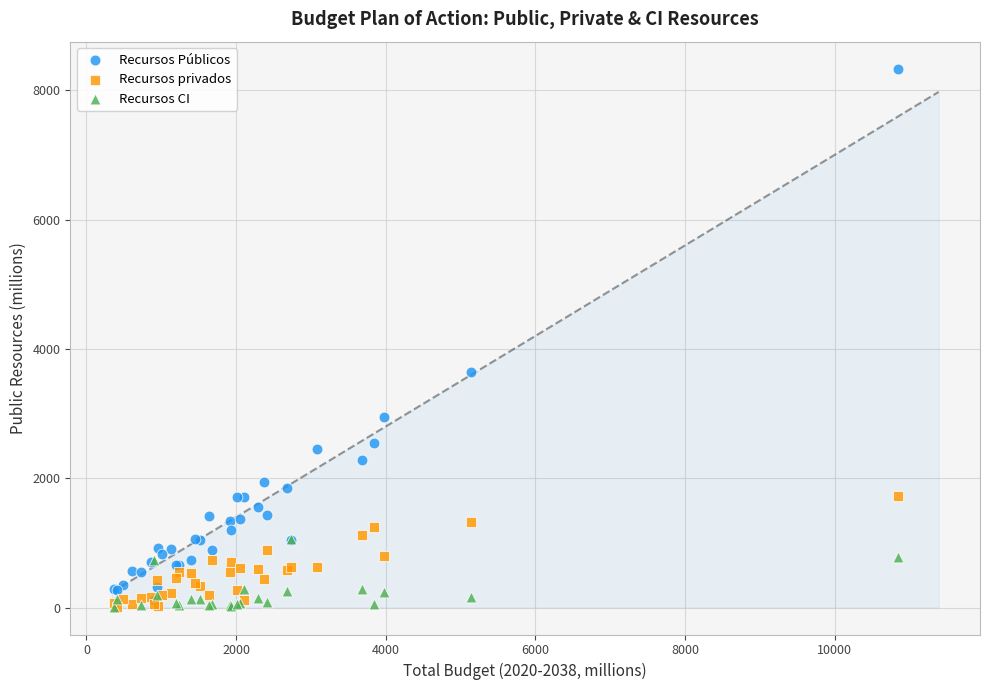

Which series contains the highest Y value?

Recursos Públicos